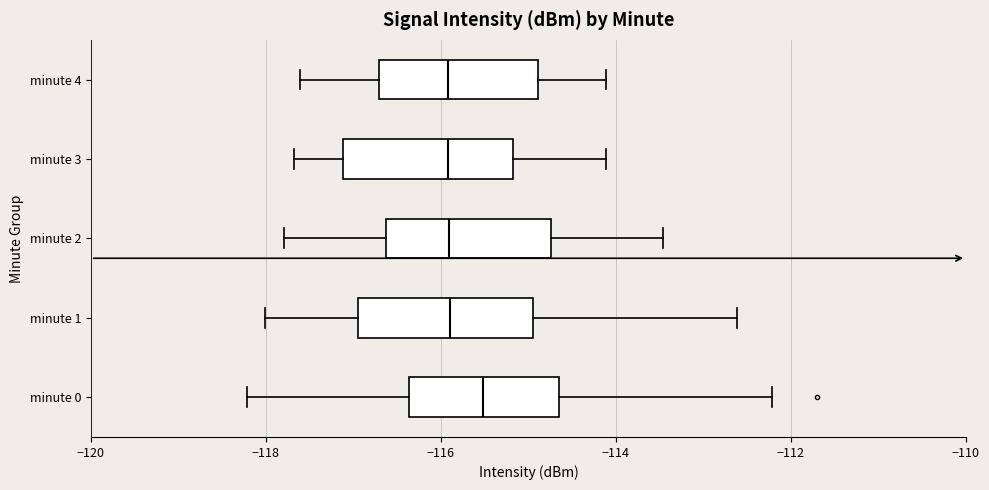

Where is the left edge of the box for minute 0 on the x-axis? The values are not printed on the chart, so give them approximately, as read against the axis.

-116.4